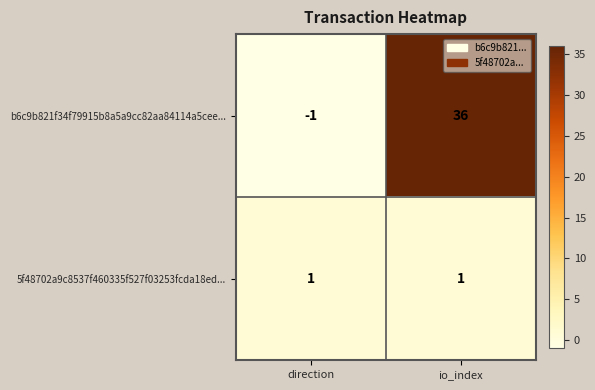

Which series has the widest spread of values?

b6c9b821f34f79915b8a5a9cc82aa84114a5cee...